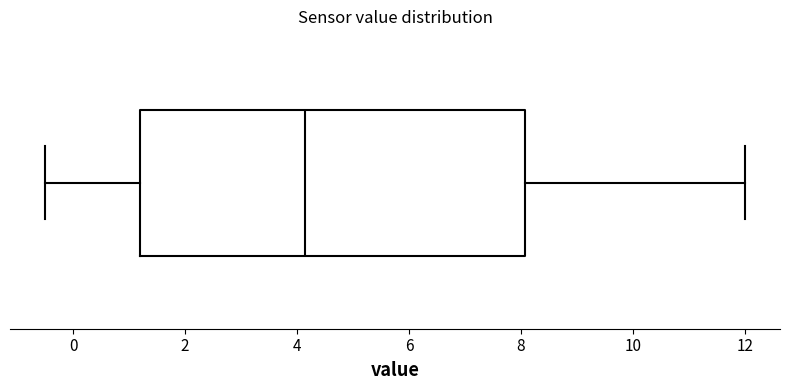

Where does the left whisker of the box end on the x-axis? The values are not printed on the chart, so give them approximately, as read against the axis.

-0.4